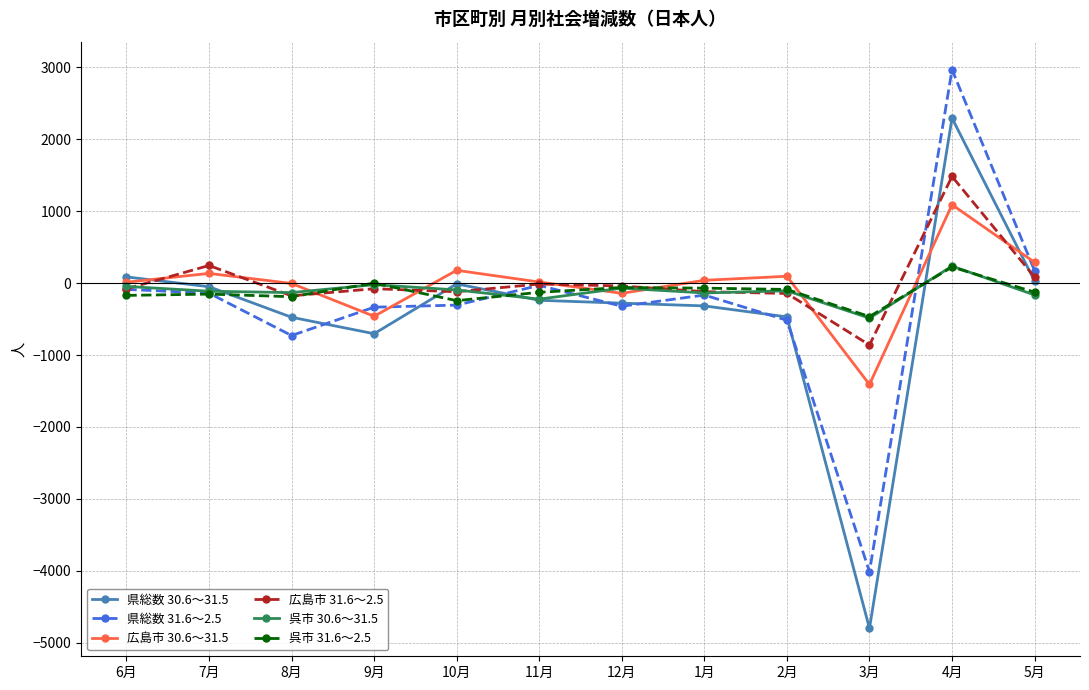

Which series has the largest range (max minus min)?

県総数 30.6～31.5